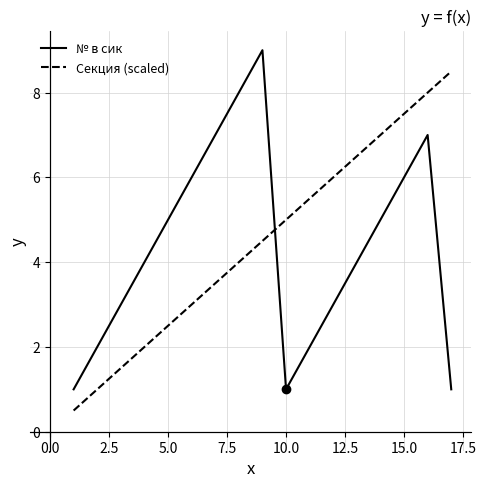

List the series in order of their peak value, highest first.

№ в сик, Секция (scaled)